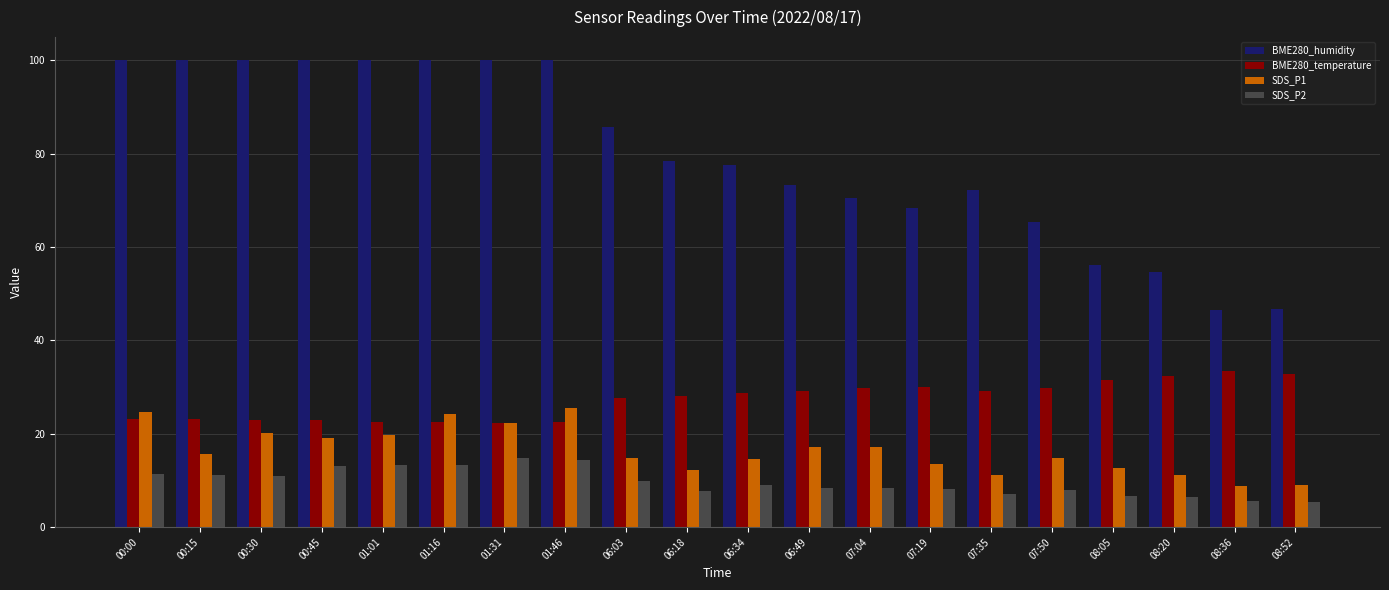

Is it true that BME280_temperature equals 29.8 at 07:50?

True